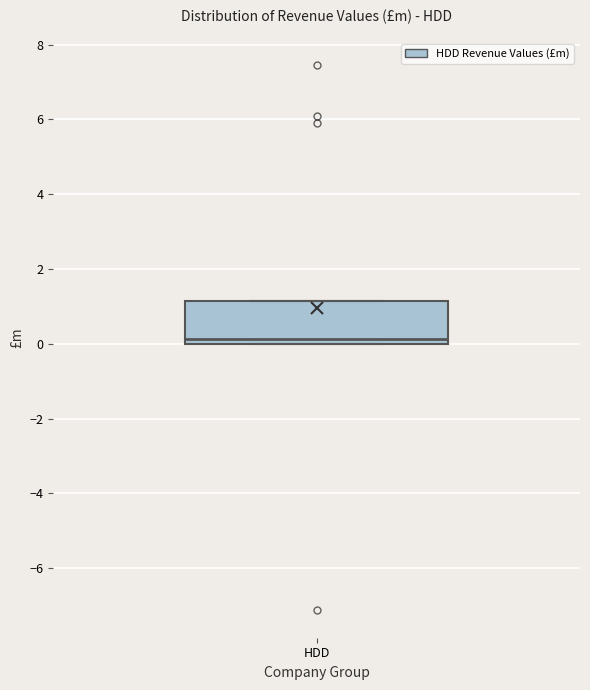

Read this box plot against the y-axis: the position of the median line, the range covered by the box, and the ends of both whiskers. The values are not printed on the chart, so give them approximately, as read against the axis.

median 0.2, box 0.0 to 1.2, whiskers 0.0 to 1.2